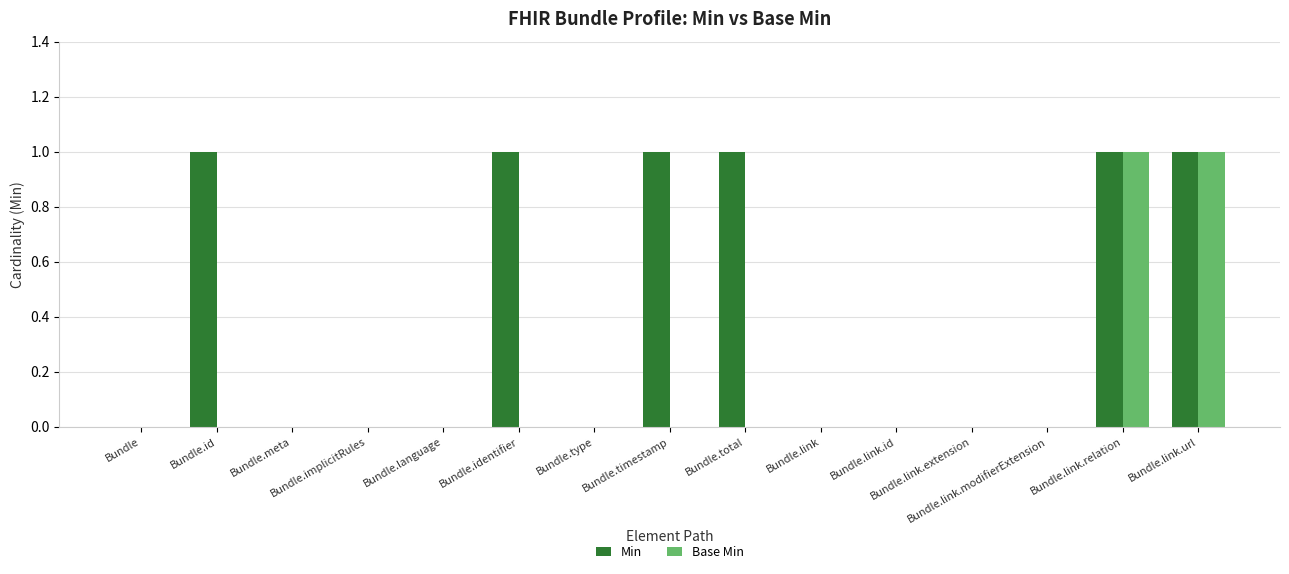

Which series changed the most between Bundle.id and Bundle.type?

Min